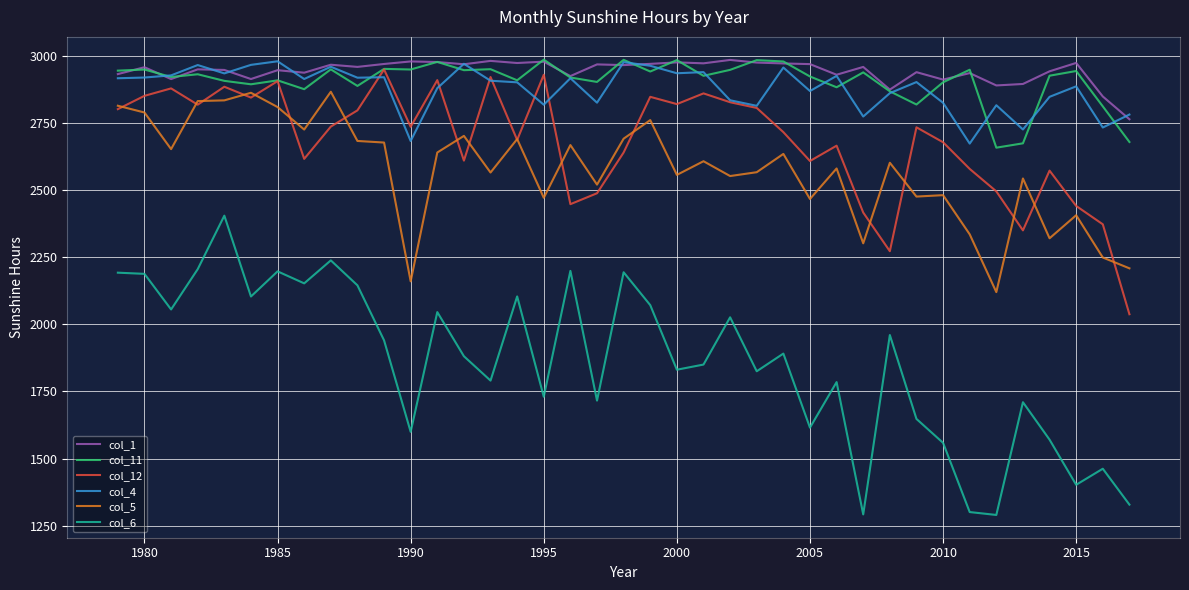

What is the highest value of the col_1 series?

2985.0